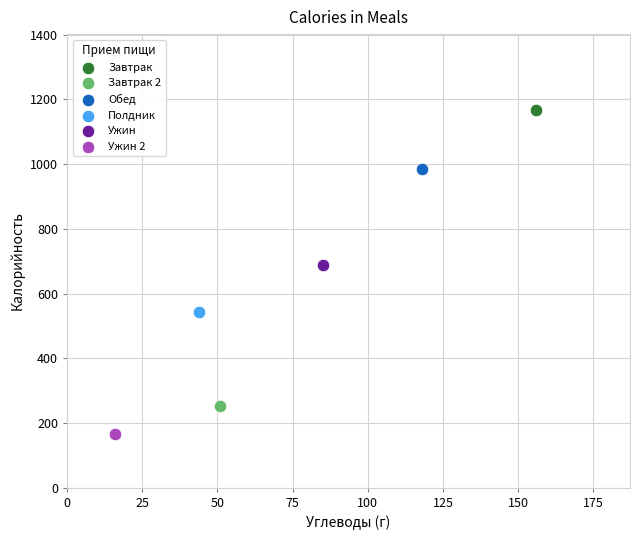

Which series contains the lowest Y value?

Ужин 2